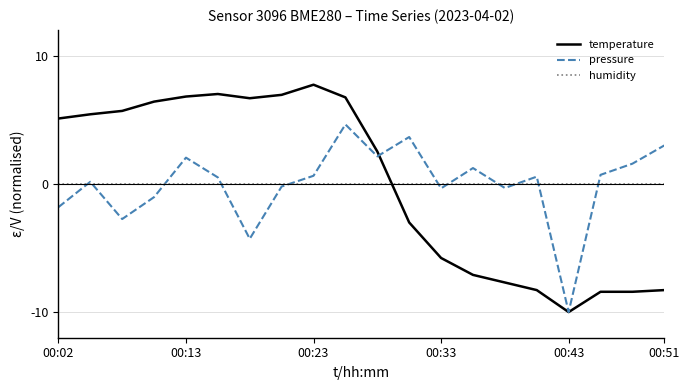

How many values in pressure are below zero?

8